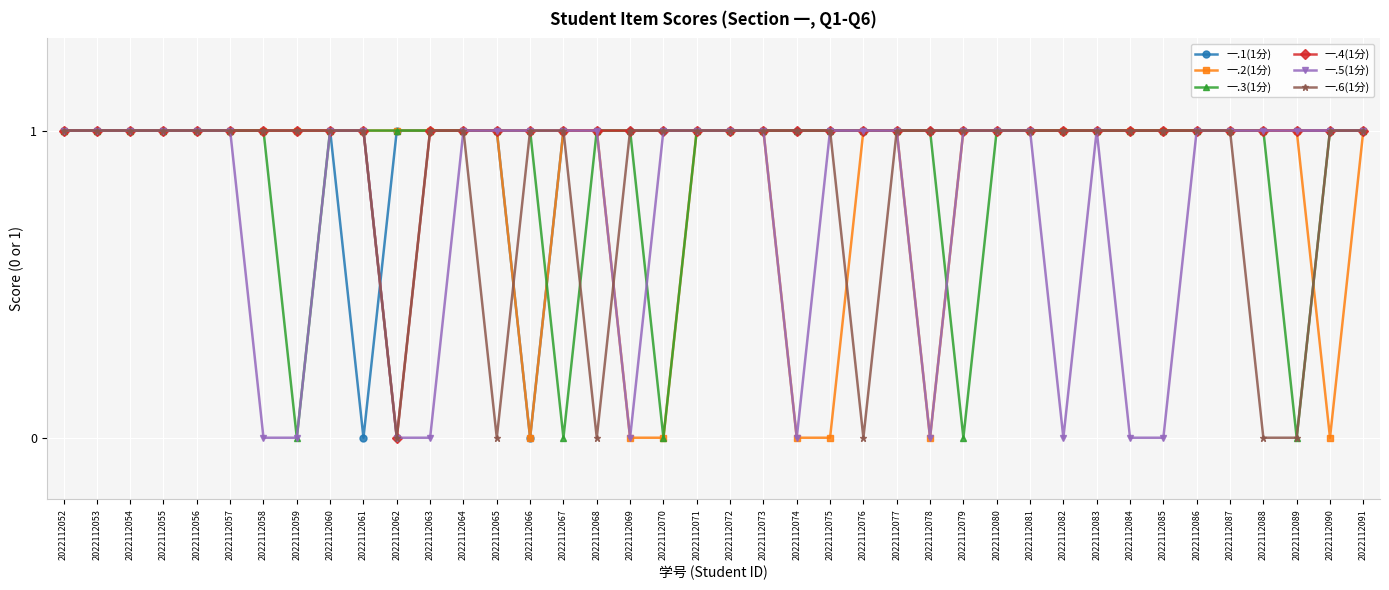

What is the maximum value shown in the chart?

1